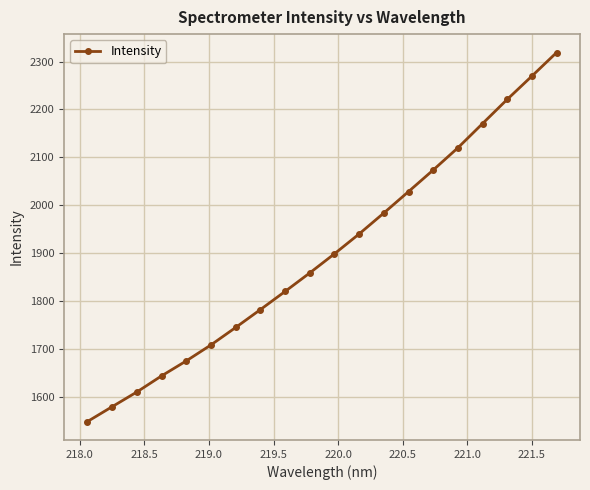

How many values are below 1898?

10